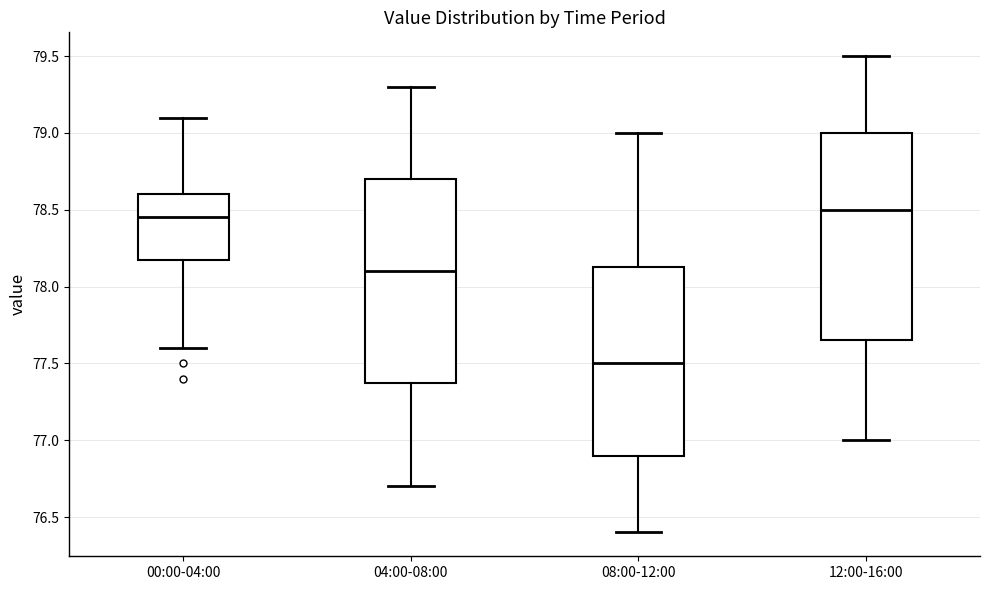

Reading left to right, transcribe this box plot: for each box, give where its median line is, the range the box spans, and where its two whiskers end, as read against the y-axis. The values are not printed on the chart, so give them approximately, as read against the axis.

00:00-04:00: median 78.45, box 78.20 to 78.60, whiskers 77.60 to 79.10
04:00-08:00: median 78.10, box 77.40 to 78.70, whiskers 76.70 to 79.30
08:00-12:00: median 77.50, box 76.90 to 78.15, whiskers 76.40 to 79.00
12:00-16:00: median 78.50, box 77.65 to 79.00, whiskers 77.00 to 79.50